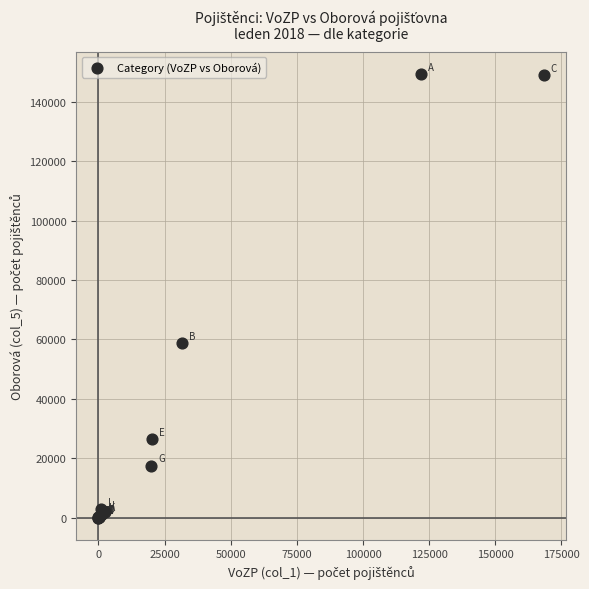

What Y value in the scatter plot is closest to 74763?

58731